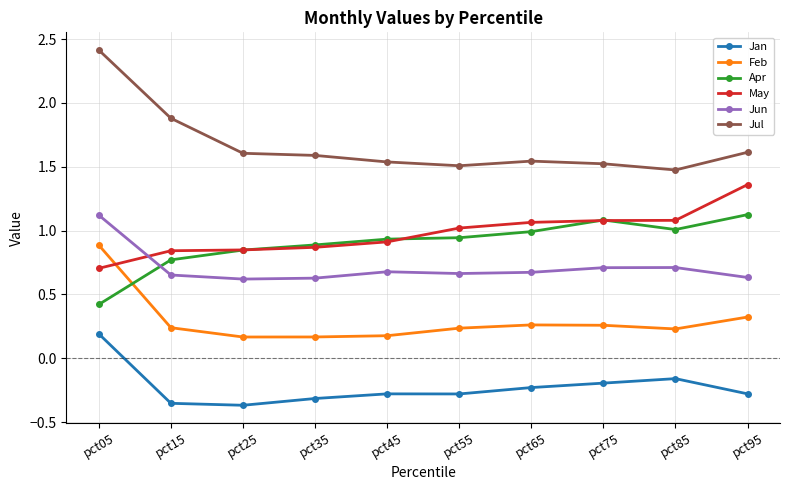

True or false: Jun and Jan intersect in this chart.

False